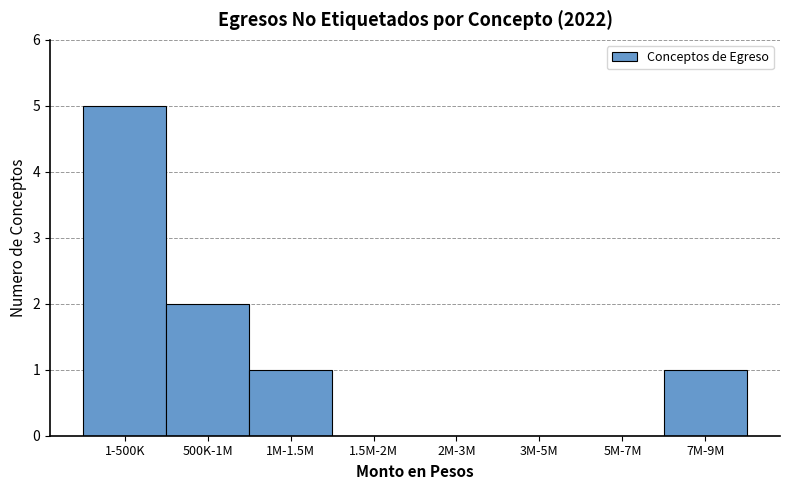

Reading left to right, transcribe all the data shown in this chart.

1-500K=5	500K-1M=2	1M-1.5M=1	1.5M-2M=0	2M-3M=0	3M-5M=0	5M-7M=0	7M-9M=1